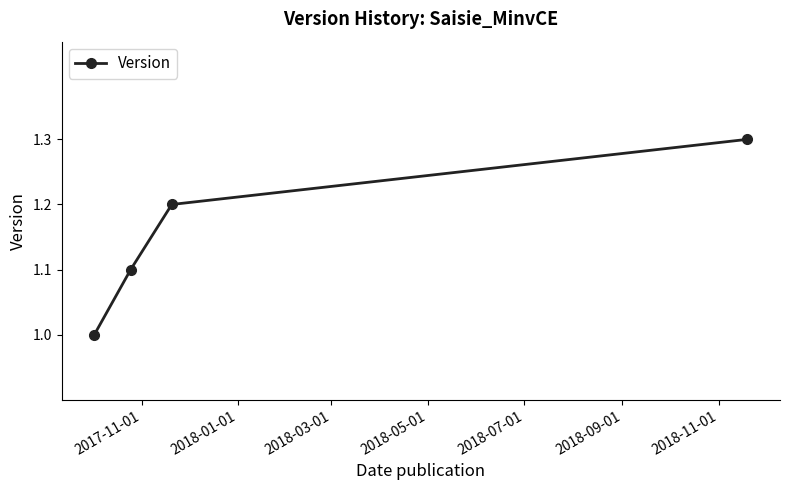

Reading left to right, transcribe all the data shown in this chart.

1.0	1.1	1.2	1.3